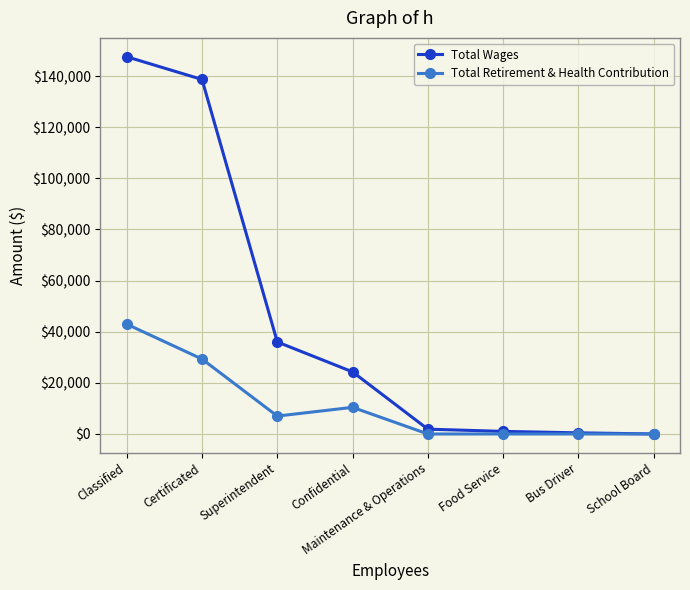

Which series has the largest range (max minus min)?

Total Wages